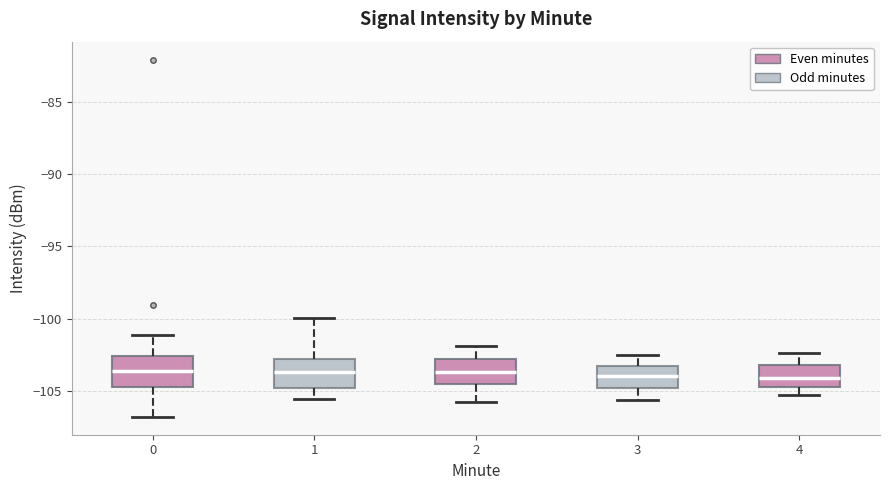

Reading left to right, read every box against the y-axis: the position of its median line, the range the box covers, and the ends of its whiskers. The values are not printed on the chart, so give them approximately, as read against the axis.

0: median -103.5, box -104.5 to -102.5, whiskers -107.0 to -101.0
1: median -103.5, box -105.0 to -103.0, whiskers -105.5 to -100.0
2: median -103.5, box -104.5 to -103.0, whiskers -106.0 to -102.0
3: median -104.0, box -105.0 to -103.5, whiskers -105.5 to -102.5
4: median -104.0, box -104.5 to -103.0, whiskers -105.5 to -102.5